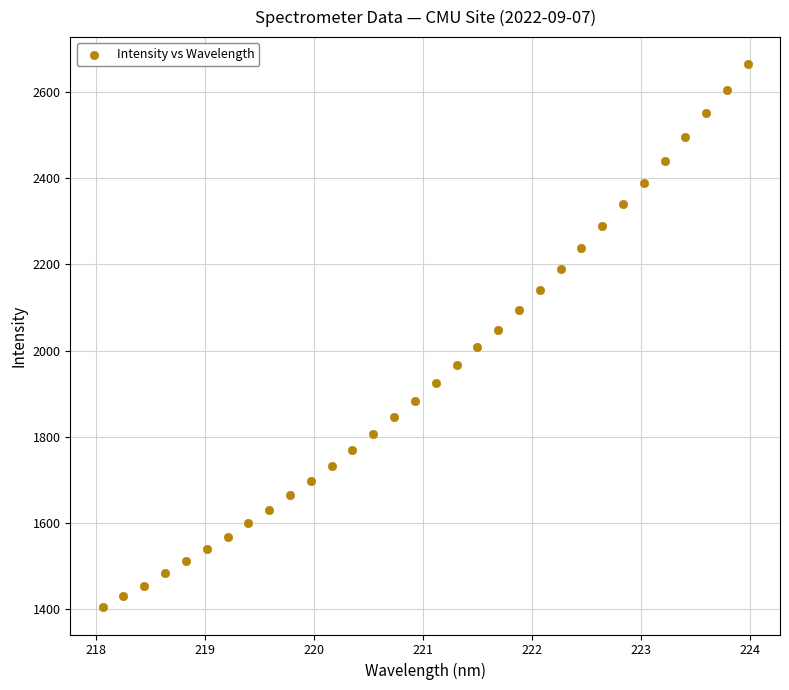

What is the range of X values (max minus min)?

5.9